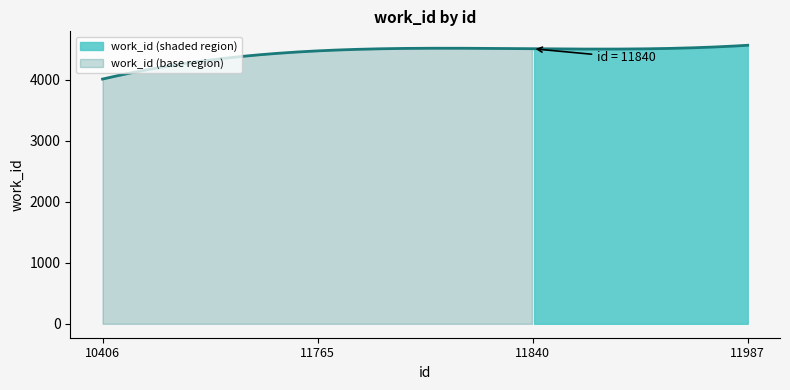

True or false: the data shows 6474 at 11987.

False